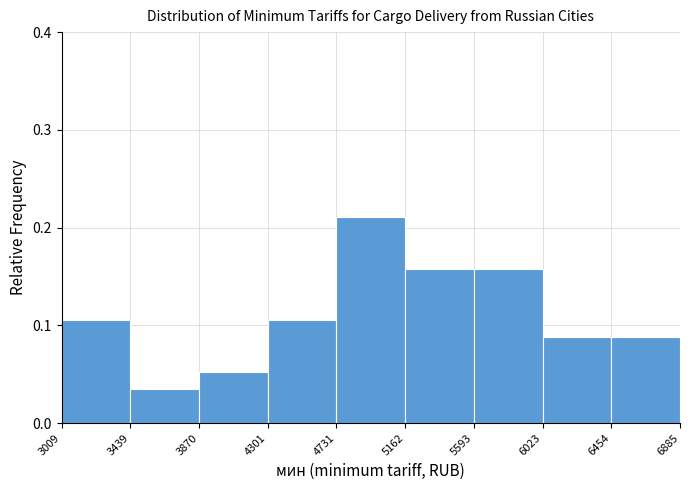

Which range on the x-axis has the tallest bar?

4731 to 5162